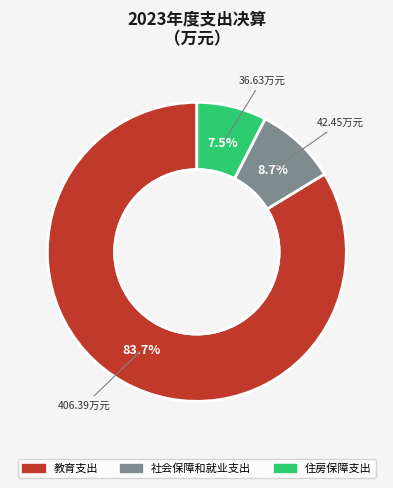

What portion of the pie excludes 社会保障和就业支出?

91.3%